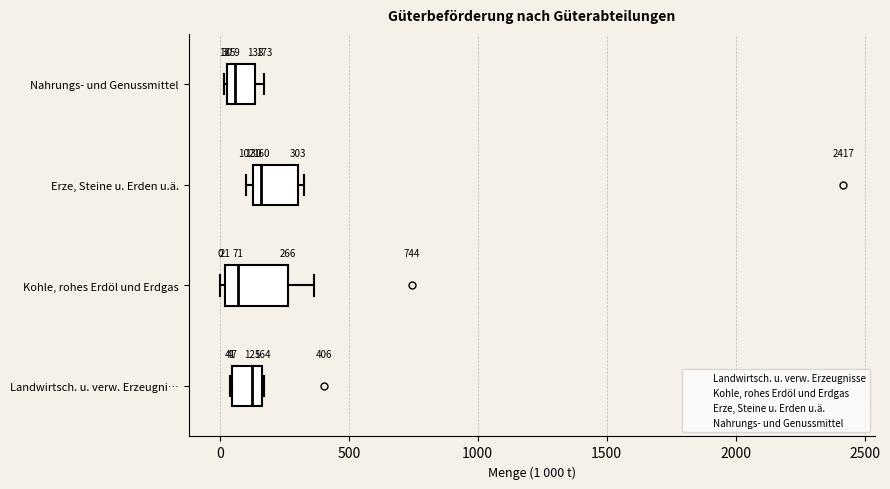

Which box is the widest, from its left edge to its right edge?

Kohle, rohes Erdöl und Erdgas